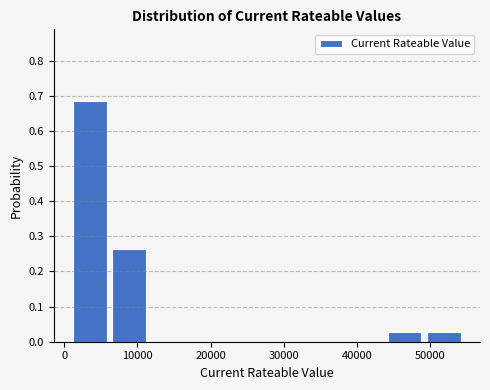

Reading left to right, list every bar in this chart as the range it spans on the x-axis followed by its height. Neither the bar edges nor the heights are printed on the chart, so give them approximately, as read against the axes.

1000 to 7000: 0.68
7000 to 12000: 0.26
12000 to 17000: 0
17000 to 23000: 0
23000 to 28000: 0
28000 to 33000: 0
33000 to 39000: 0
39000 to 44000: 0
44000 to 50000: 0.03
50000 to 55000: 0.03